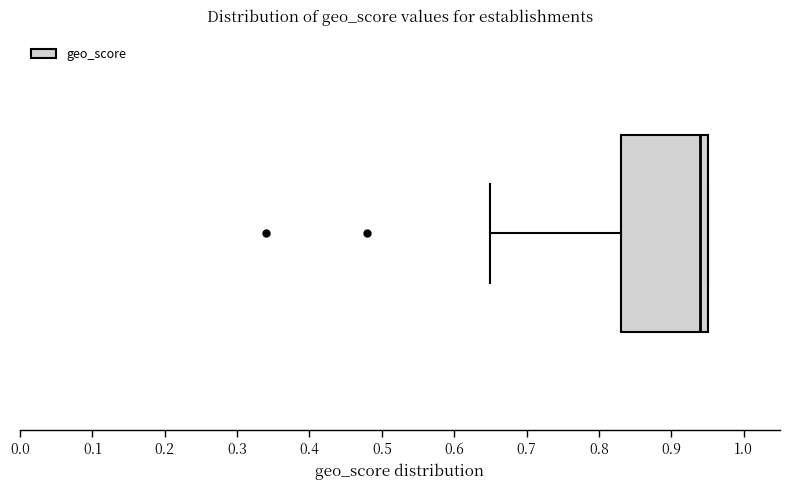

Where is the right edge of the box on the x-axis? The values are not printed on the chart, so give them approximately, as read against the axis.

0.95